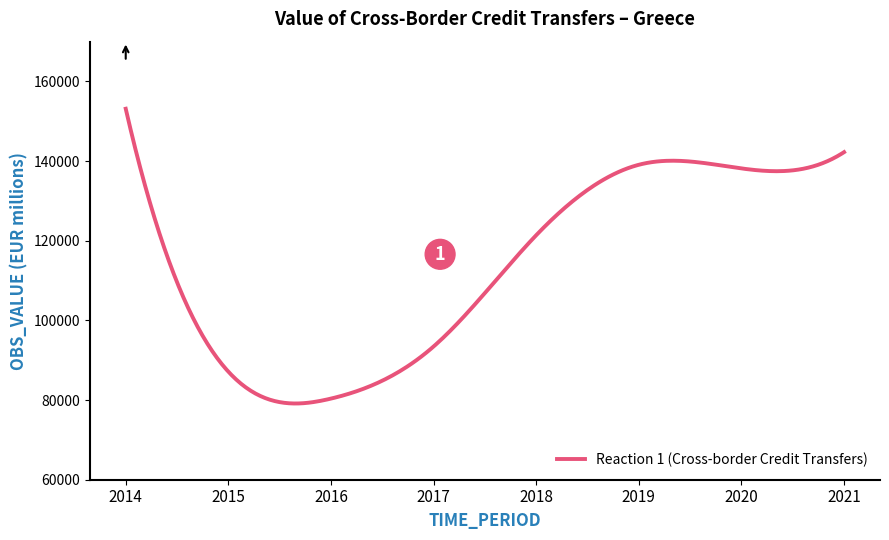

What is the minimum value shown in the chart?

79141.9